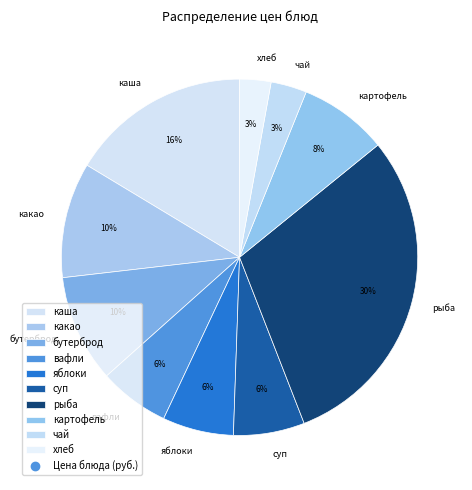

Is the sum of картофель and каша greater than half?

No